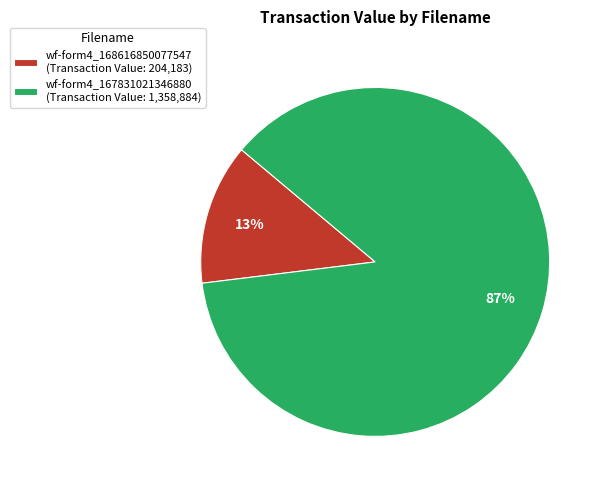

True or false: wf-form4_168616850077547 (Transaction Value: 204,183) accounts for 21% of the total.

False